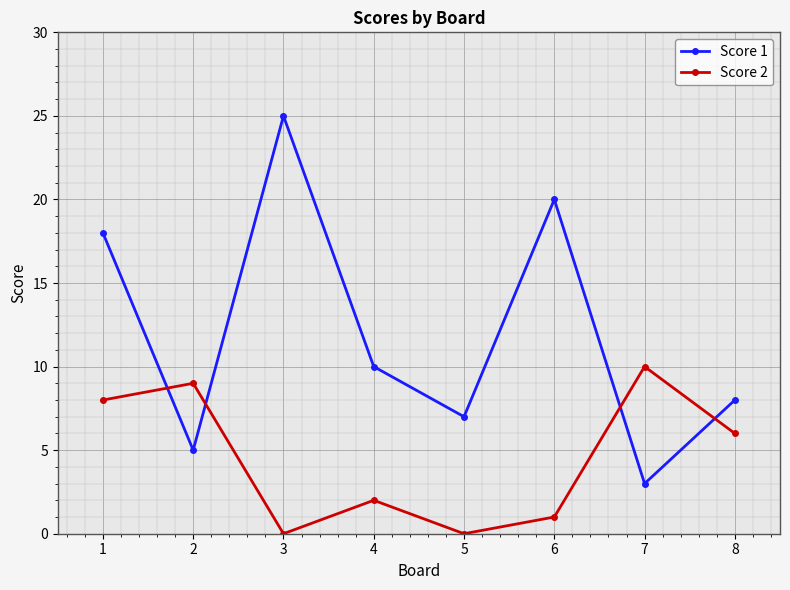

What are all the series names shown in the legend?

Score 1, Score 2